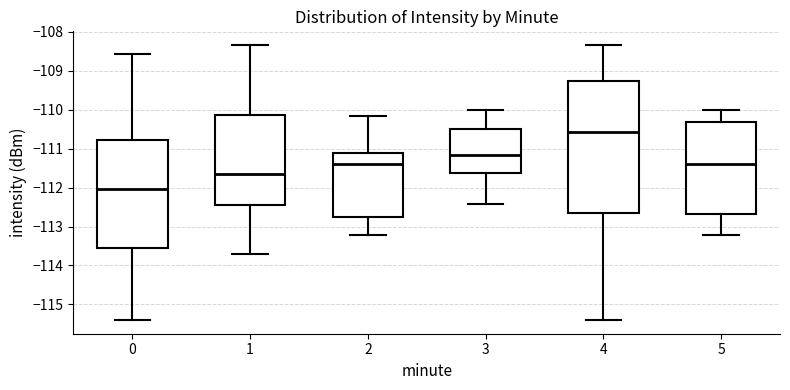

Which box is the tallest, from its lower edge to its upper edge?

4